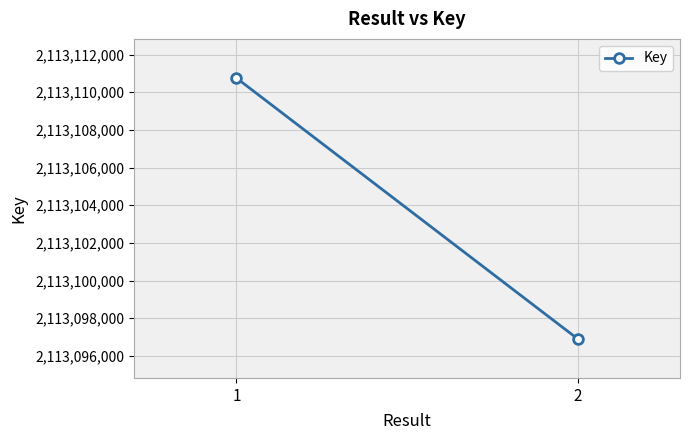

How many values are below 2113110756?

1